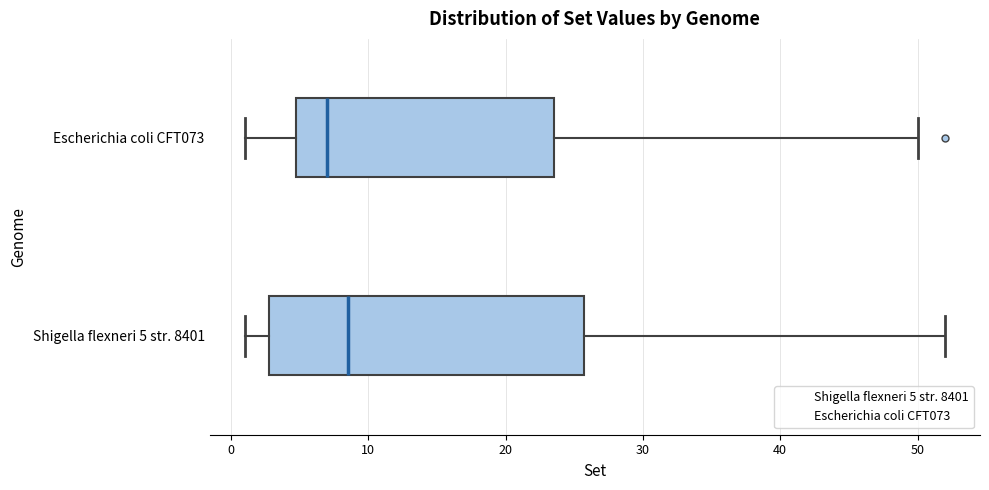

Where is the right edge of the box for Shigella flexneri 5 str. 8401 on the x-axis? The values are not printed on the chart, so give them approximately, as read against the axis.

26